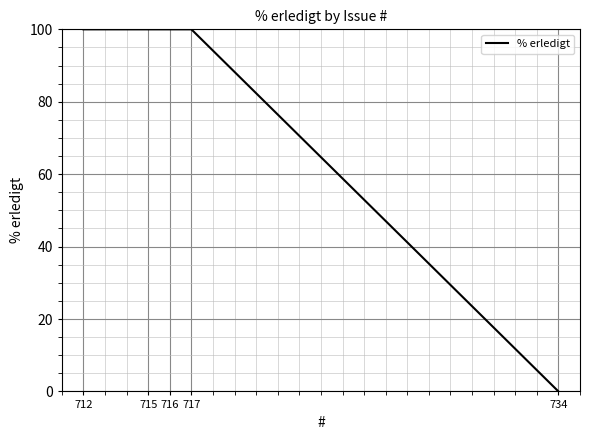

True or false: there are more than 2 points higher than both neighbors.

False